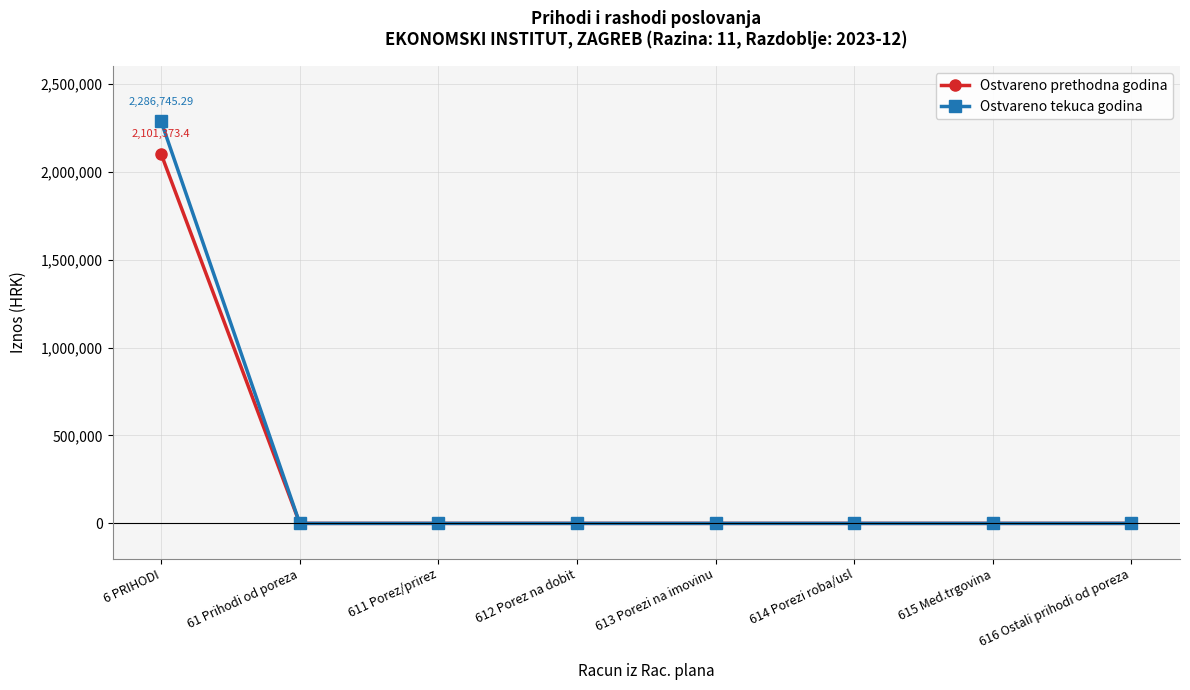

Reading left to right, extract all data points from this chart.

Ostvareno prethodna godina: 6 PRIHODI=2101373.4	61 Prihodi od poreza=0.0	611 Porez/prirez=0.0	612 Porez na dobit=0.0	613 Porezi na imovinu=0.0	614 Porezi roba/usl=0.0	615 Med.trgovina=0.0	616 Ostali prihodi od poreza=0.0
Ostvareno tekuca godina: 6 PRIHODI=2286745.3	61 Prihodi od poreza=0.0	611 Porez/prirez=0.0	612 Porez na dobit=0.0	613 Porezi na imovinu=0.0	614 Porezi roba/usl=0.0	615 Med.trgovina=0.0	616 Ostali prihodi od poreza=0.0